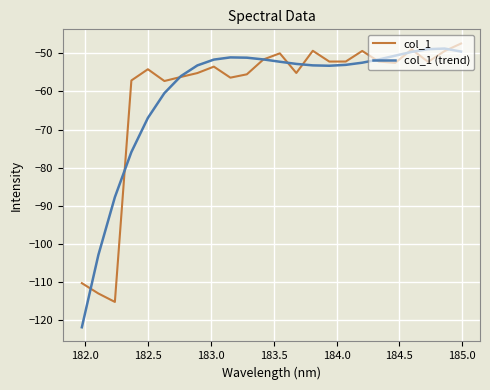

What is the smallest value displayed?

-121.9